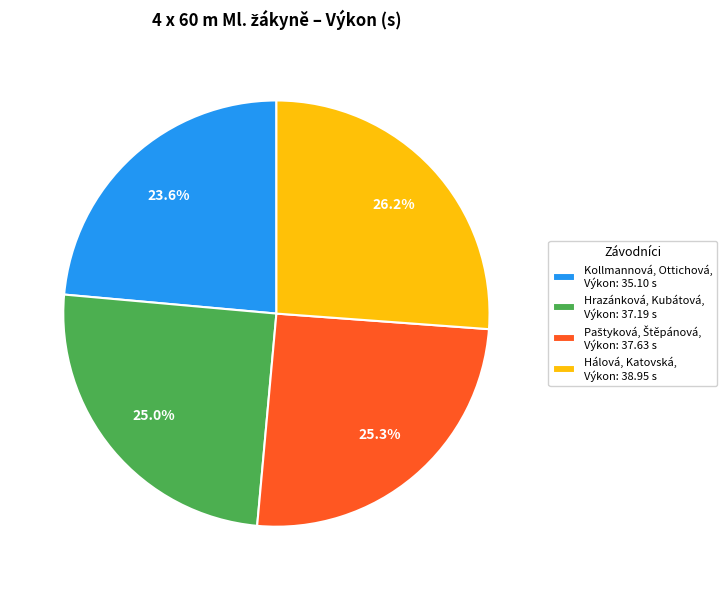

How many slices are in this pie chart?

4